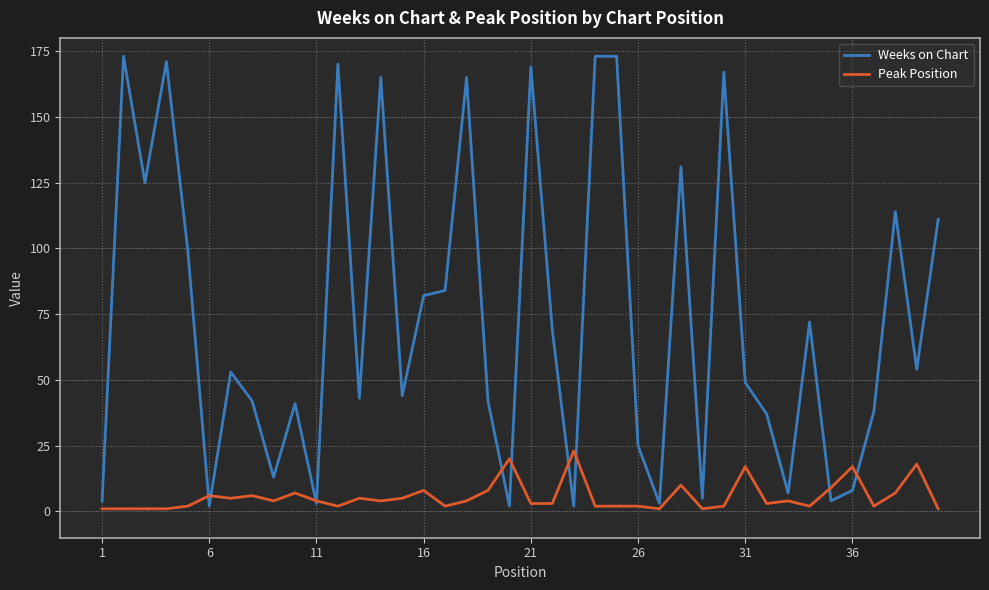

Reading right to left, extract all data points from this chart.

Weeks on Chart: 111	54	114	38	8	4	72	7	37	49	167	5	131	3	25	173	173	2	69	169	2	42	165	84	82	44	165	43	170	3	41	13	42	53	2	99	171	125	173	4
Peak Position: 1	18	7	2	17	9	2	4	3	17	2	1	10	1	2	2	2	23	3	3	20	8	4	2	8	5	4	5	2	4	7	4	6	5	6	2	1	1	1	1